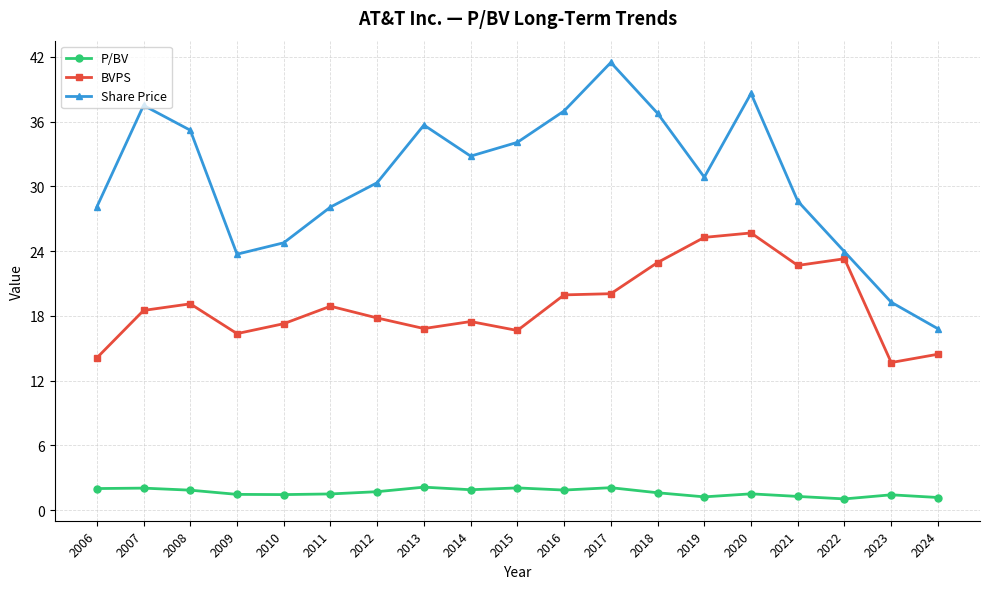

Does the chart have visible grid lines?

Yes